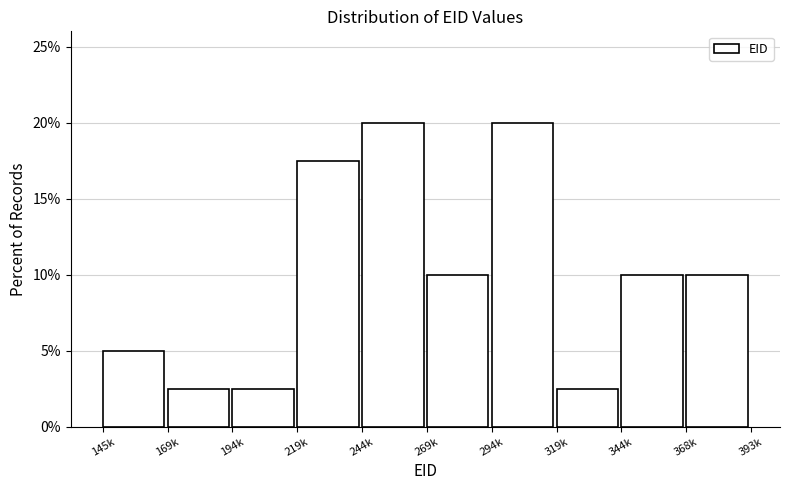

Reading left to right, transcribe all the data shown in this chart.

145k=5.0	169k=2.5	194k=2.5	219k=17.5	244k=20.0	269k=10.0	294k=20.0	319k=2.5	344k=10.0	368k=10.0